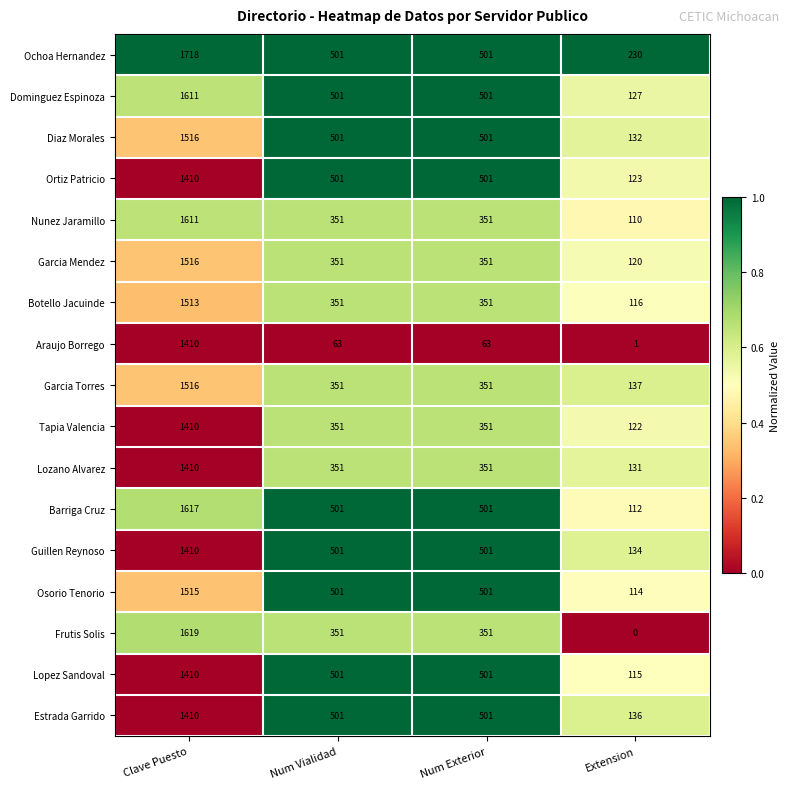

Which series has the widest spread of values?

Frutis Solis